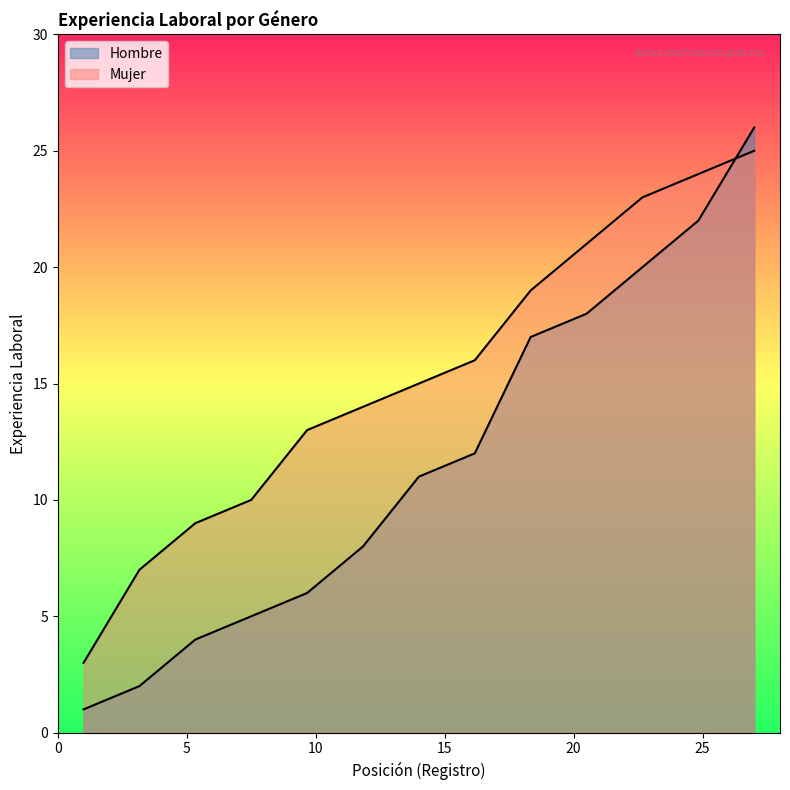

At which label does Hombre reach its peak?

JEFA DE DEPARTAMENTO